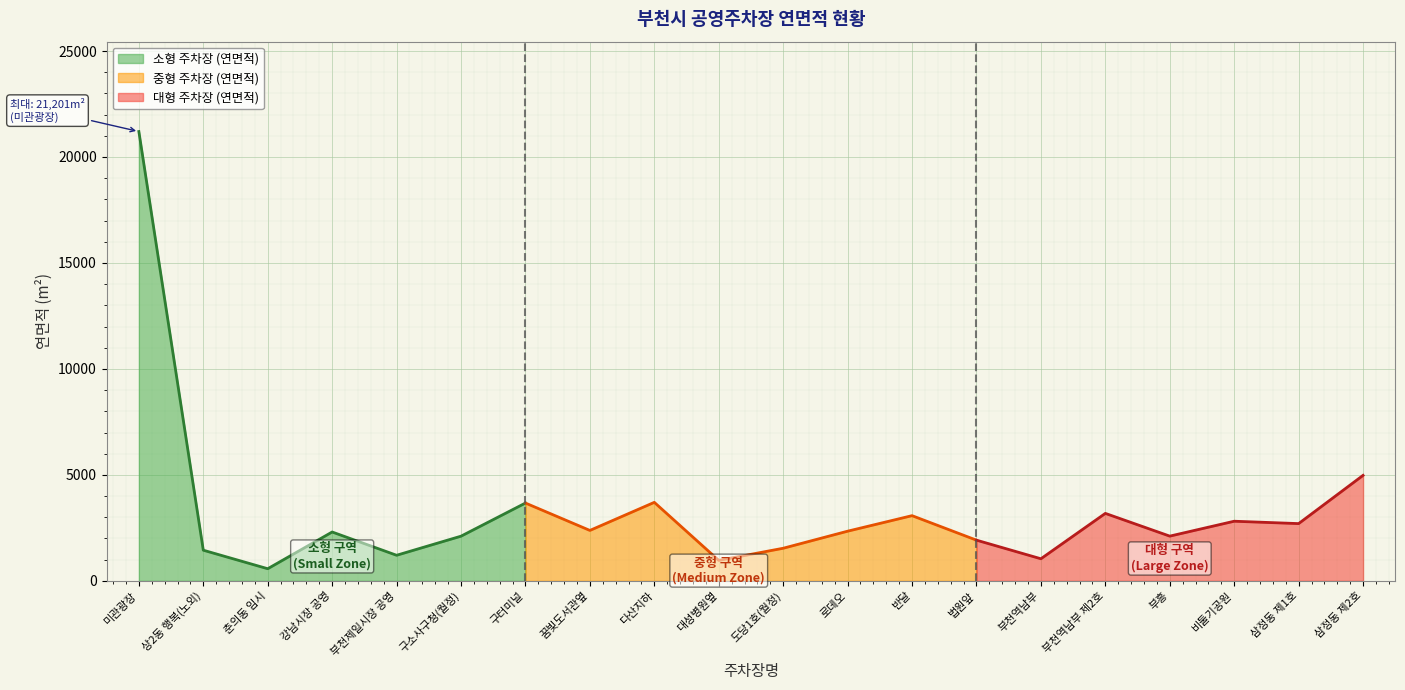

What is the change in value from 꿈빛도서관옆 to 반달?

+697